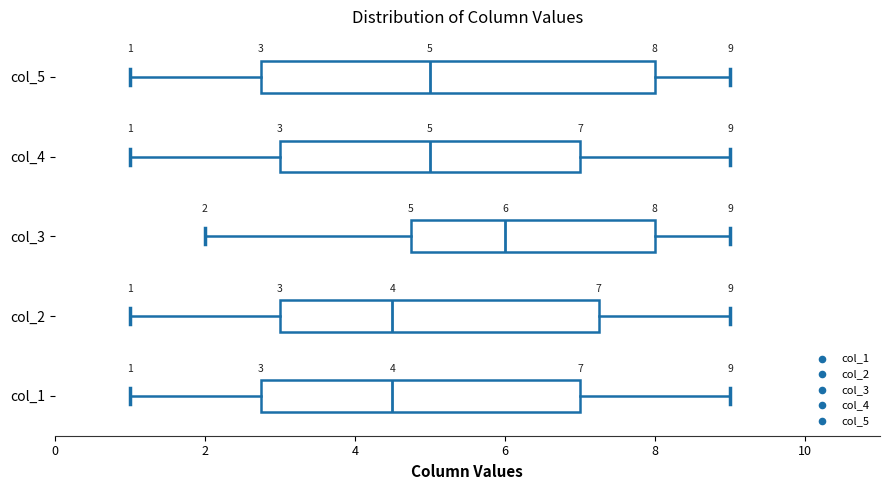

Which box is the widest, from its left edge to its right edge?

col_5